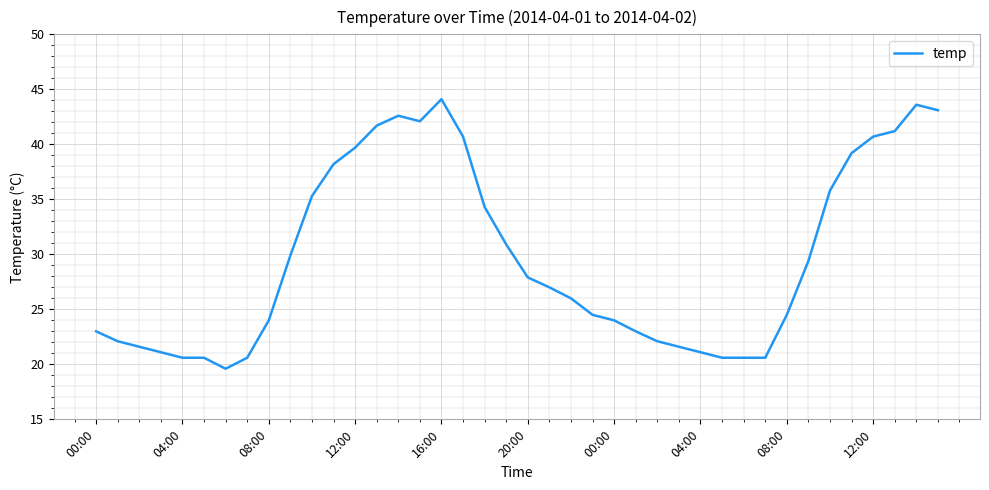

What is the difference between the second highest and second lowest values?

23.0